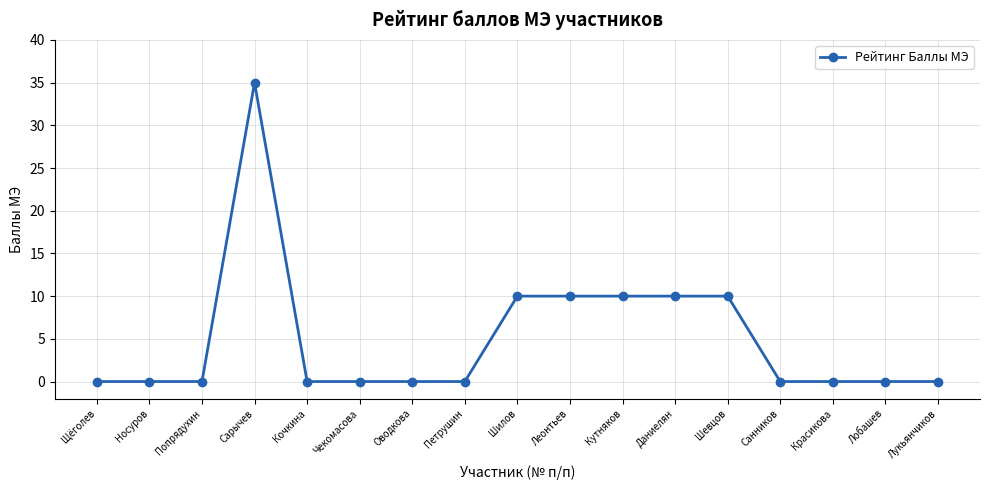

True or false: there are more than 0 points higher than both neighbors.

True